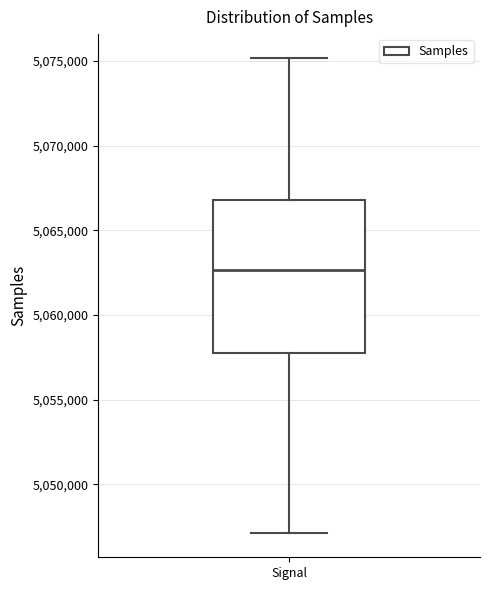

Transcribe this box plot: give where the median line is, the range the box spans, and where the two whiskers end, as read against the y-axis. The values are not printed on the chart, so give them approximately, as read against the axis.

median 5062500, box 5058000 to 5067000, whiskers 5047000 to 5075000